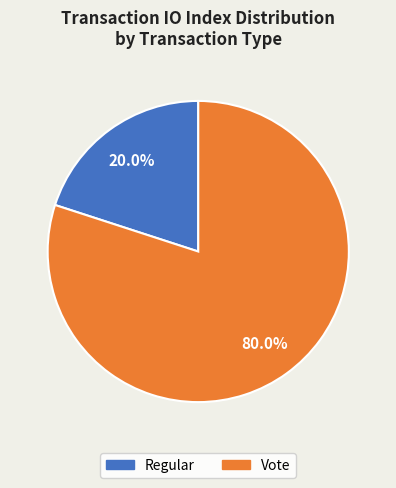

Rank the categories by value from highest to lowest.

Vote, Regular